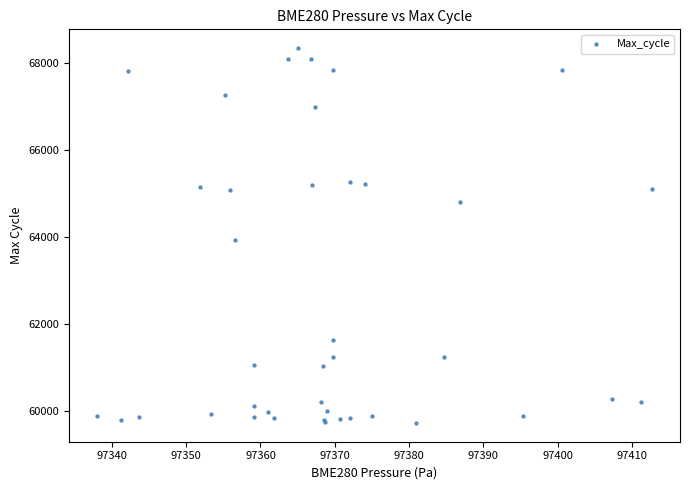

What Y value in the scatter plot is closest to 64028?

63928